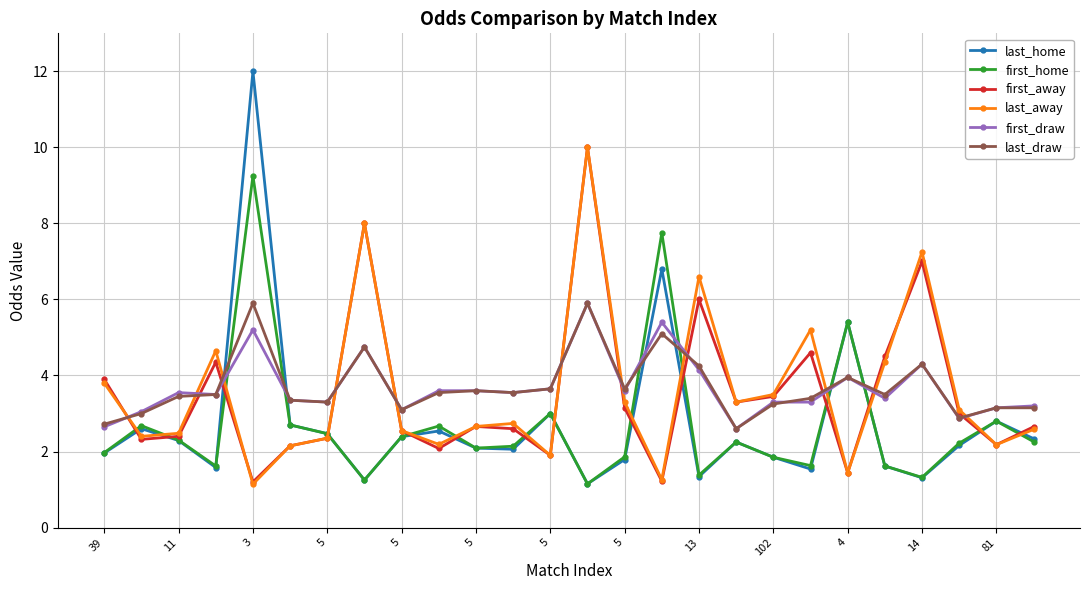

How many lines are shown in the chart?

6